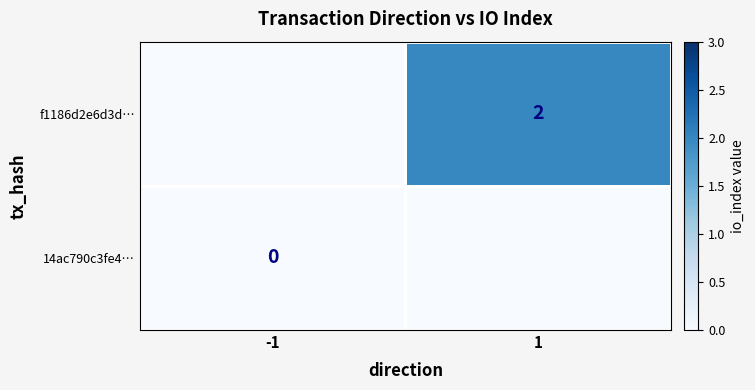

Is the value of f1186d2e6d3d… at 1 greater than the value of 14ac790c3fe4… at -1?

Yes